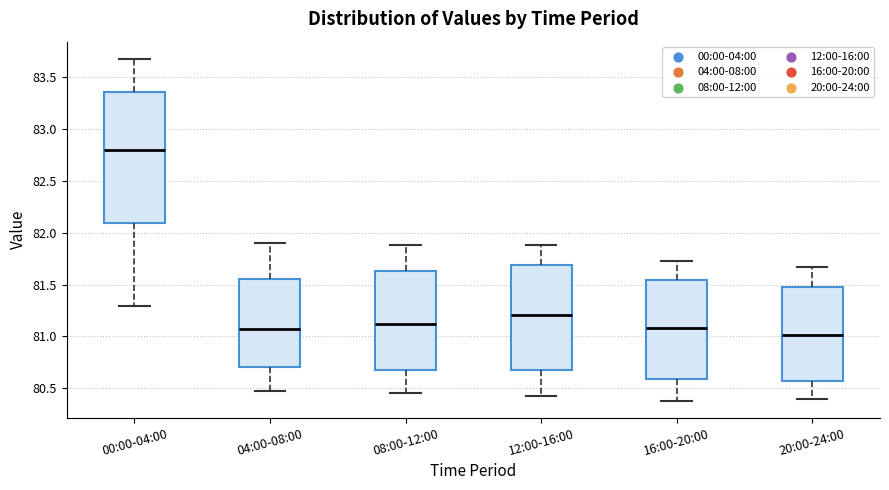

Reading left to right, transcribe this box plot: for each box, give where its median line is, the range the box spans, and where its two whiskers end, as read against the y-axis. The values are not printed on the chart, so give them approximately, as read against the axis.

00:00-04:00: median 82.80, box 82.10 to 83.35, whiskers 81.30 to 83.70
04:00-08:00: median 81.10, box 80.70 to 81.55, whiskers 80.45 to 81.90
08:00-12:00: median 81.15, box 80.65 to 81.65, whiskers 80.45 to 81.90
12:00-16:00: median 81.20, box 80.70 to 81.70, whiskers 80.45 to 81.90
16:00-20:00: median 81.10, box 80.60 to 81.55, whiskers 80.40 to 81.75
20:00-24:00: median 81.00, box 80.55 to 81.50, whiskers 80.40 to 81.65